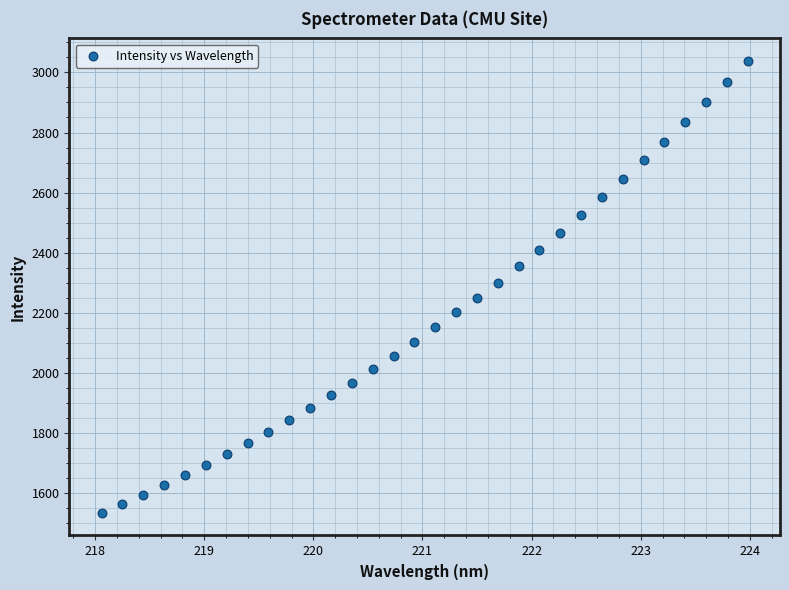

What is the range of X values (max minus min)?

5.9